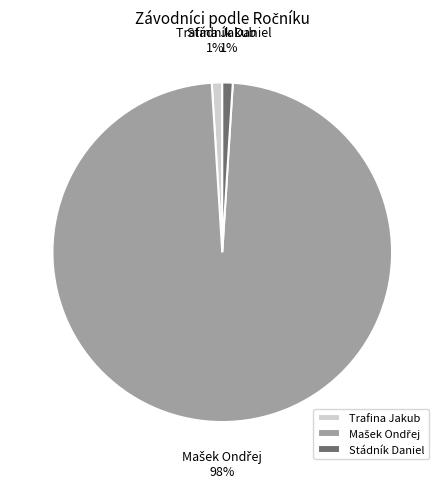

To the nearest percent, what is the average slice percentage?

33%